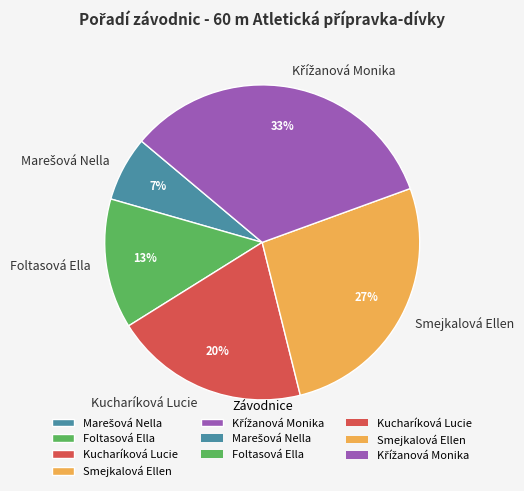

Does Foltasová Ella represent more than half of the total?

No